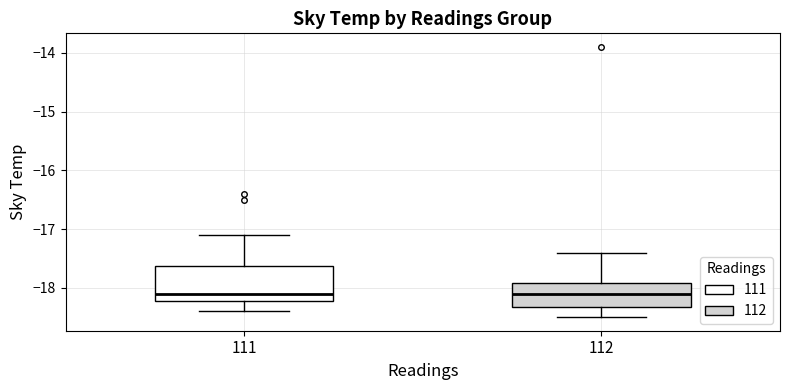

Reading left to right, read every box against the y-axis: the position of its median line, the range the box covers, and the ends of its whiskers. The values are not printed on the chart, so give them approximately, as read against the axis.

111: median -18.1, box -18.2 to -17.6, whiskers -18.4 to -17.1
112: median -18.1, box -18.3 to -17.9, whiskers -18.5 to -17.4